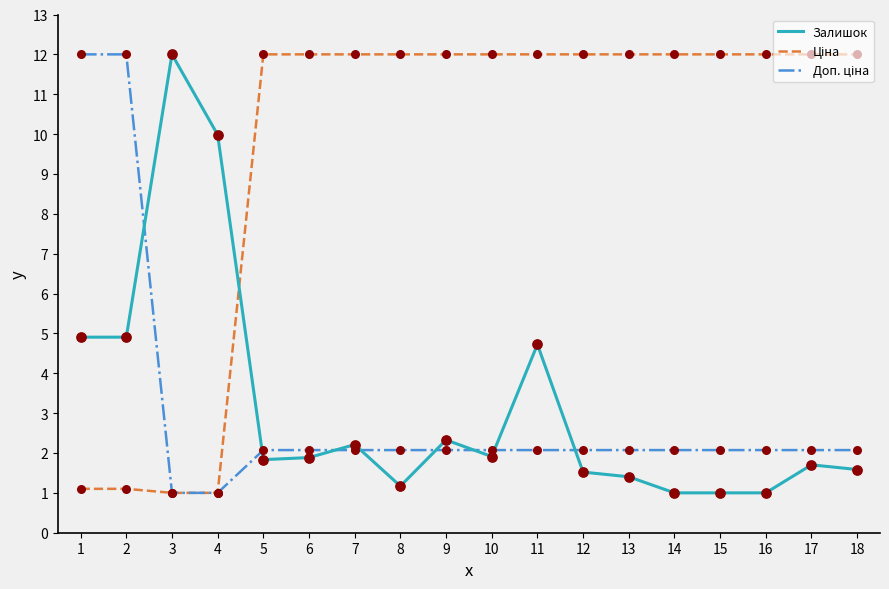

What is the difference between the highest and lowest values at 16?

11.0